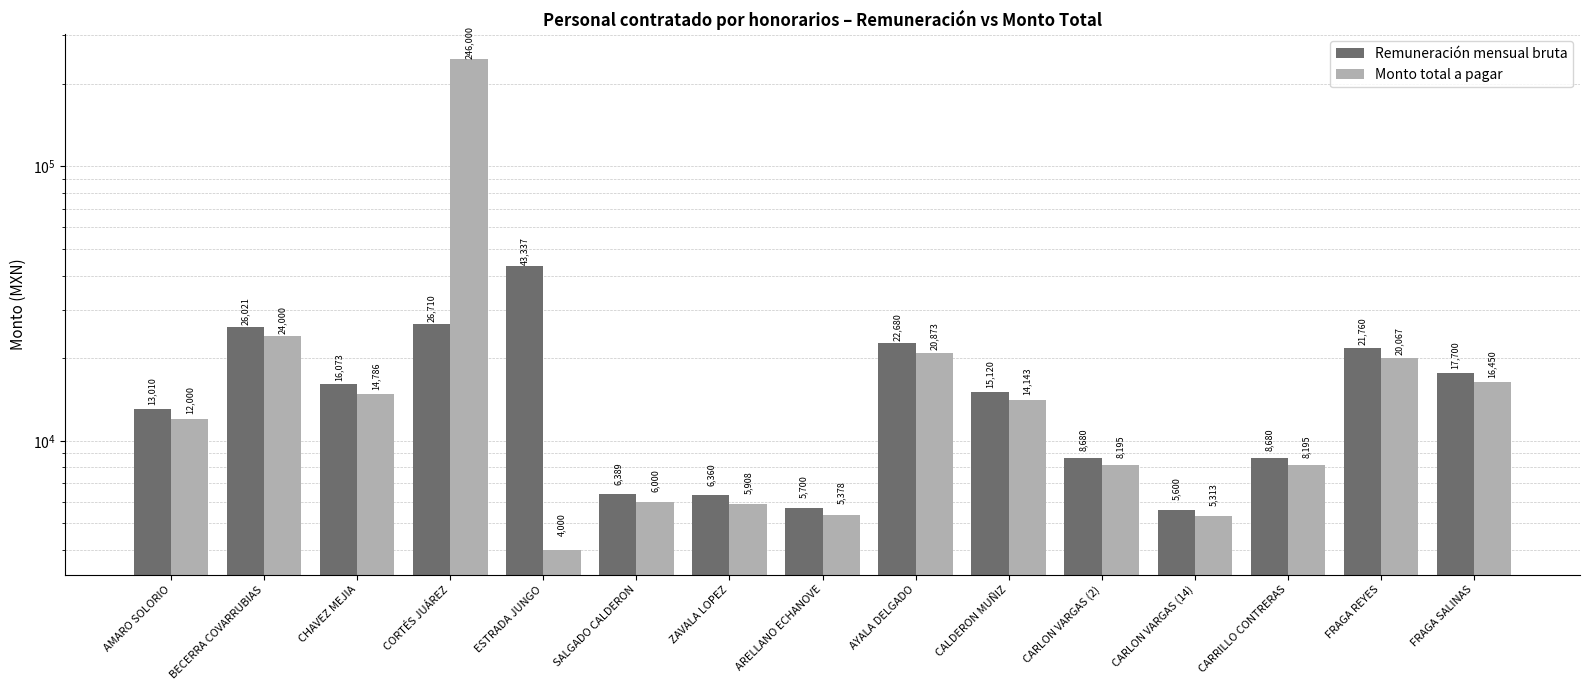

What is the sum of all Monto total a pagar values?

411308.5